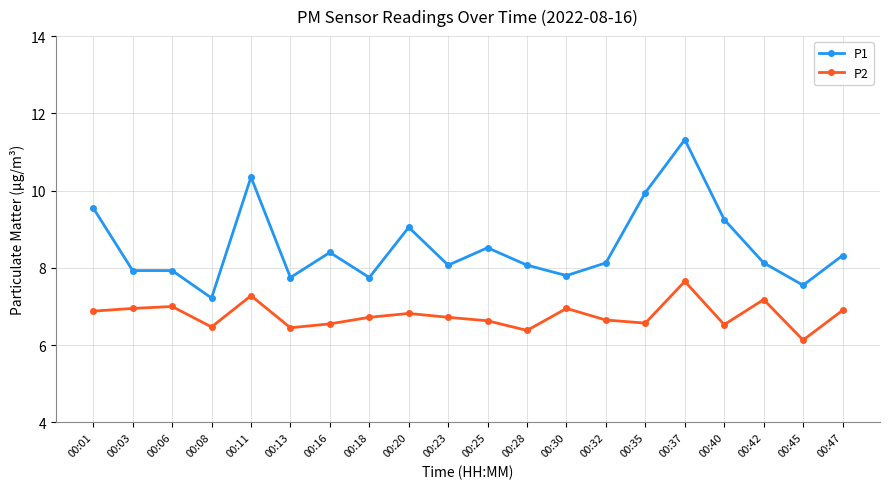

Which series has the widest spread of values?

P1